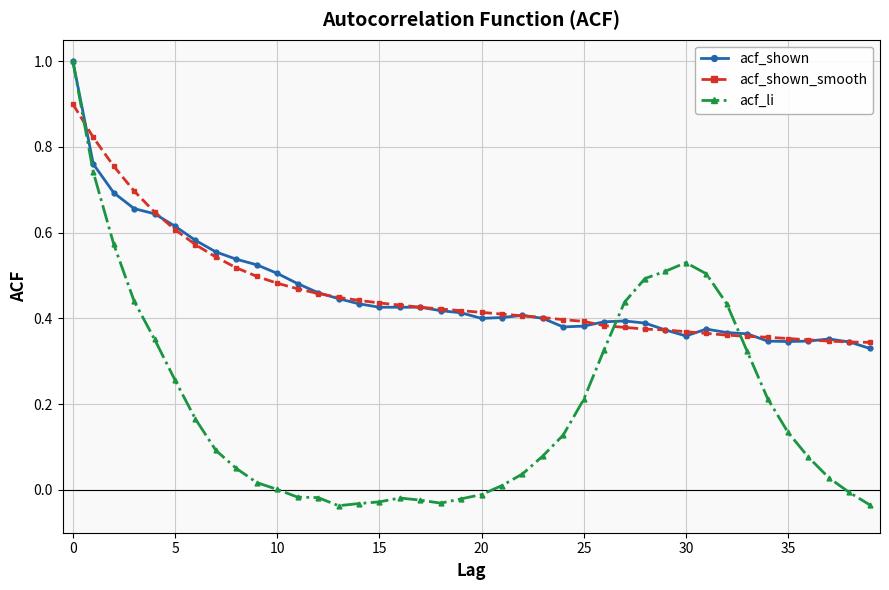

At how many categories does at least one series exceed 0?

40